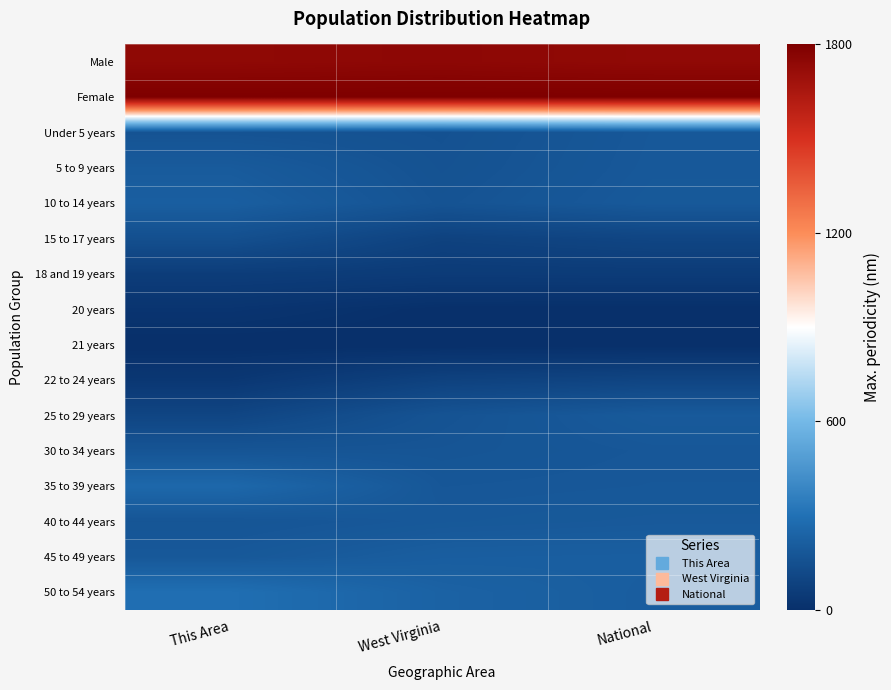

Which has a higher value, West Virginia or This Area?

West Virginia